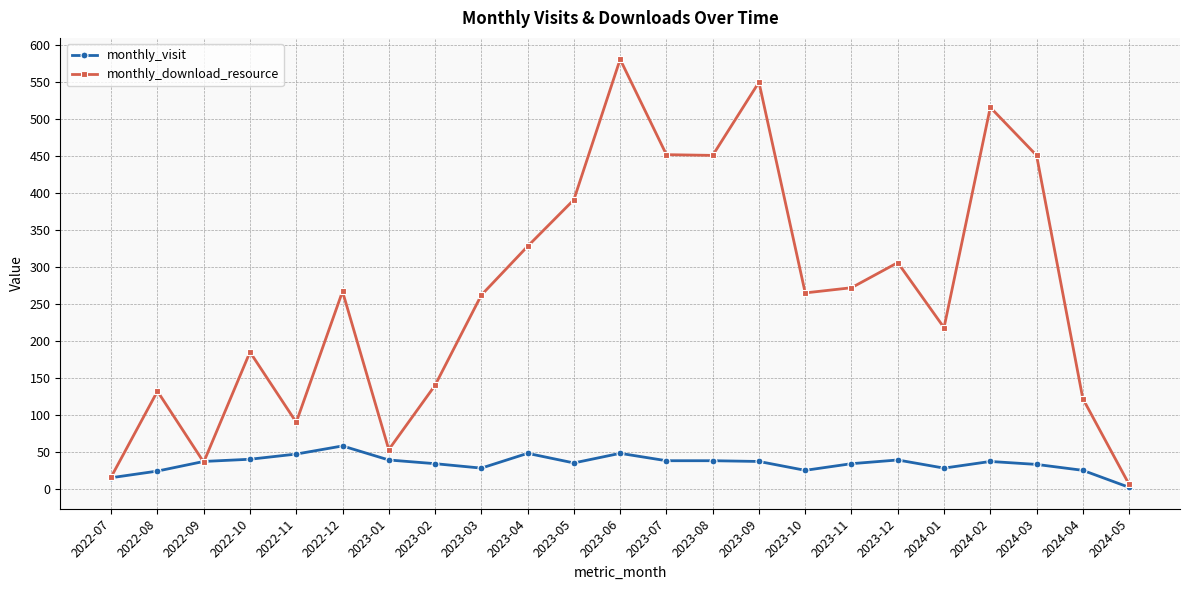

What is the label of the 6th point from the right?

2023-12